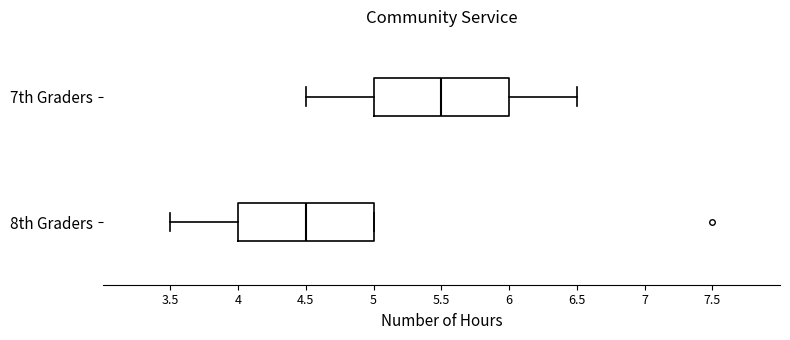

Which box has the furthest to the right median line?

7th Graders